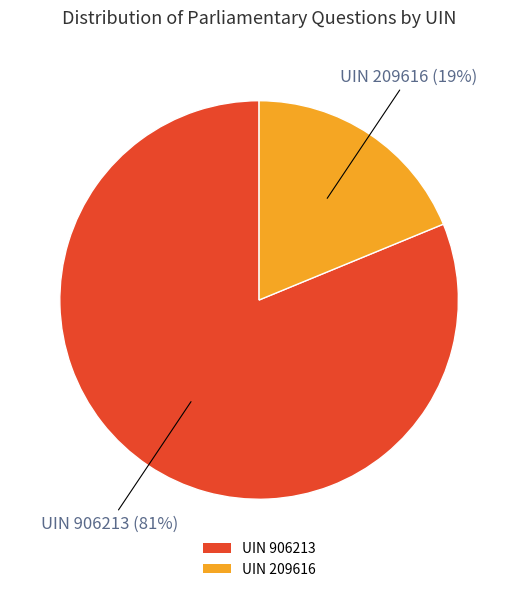

Which category accounts for the majority?

UIN 906213